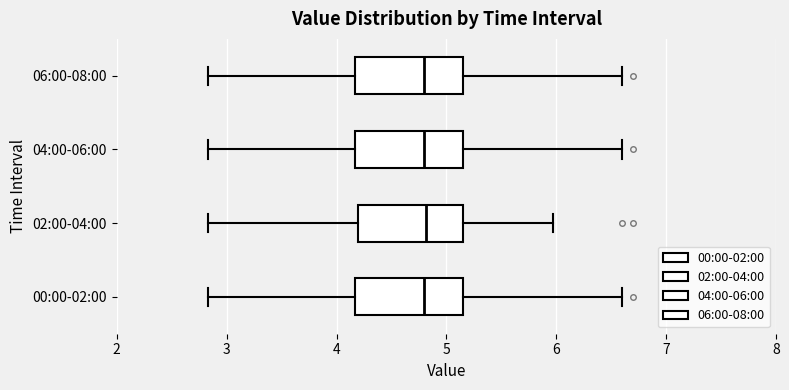

Reading bottom to top, transcribe this box plot: for each box, give where its median line is, the range the box spans, and where its two whiskers end, as read against the x-axis. The values are not printed on the chart, so give them approximately, as read against the axis.

00:00-02:00: median 4.8, box 4.2 to 5.2, whiskers 2.8 to 6.6
02:00-04:00: median 4.8, box 4.2 to 5.2, whiskers 2.8 to 6.0
04:00-06:00: median 4.8, box 4.2 to 5.2, whiskers 2.8 to 6.6
06:00-08:00: median 4.8, box 4.2 to 5.2, whiskers 2.8 to 6.6